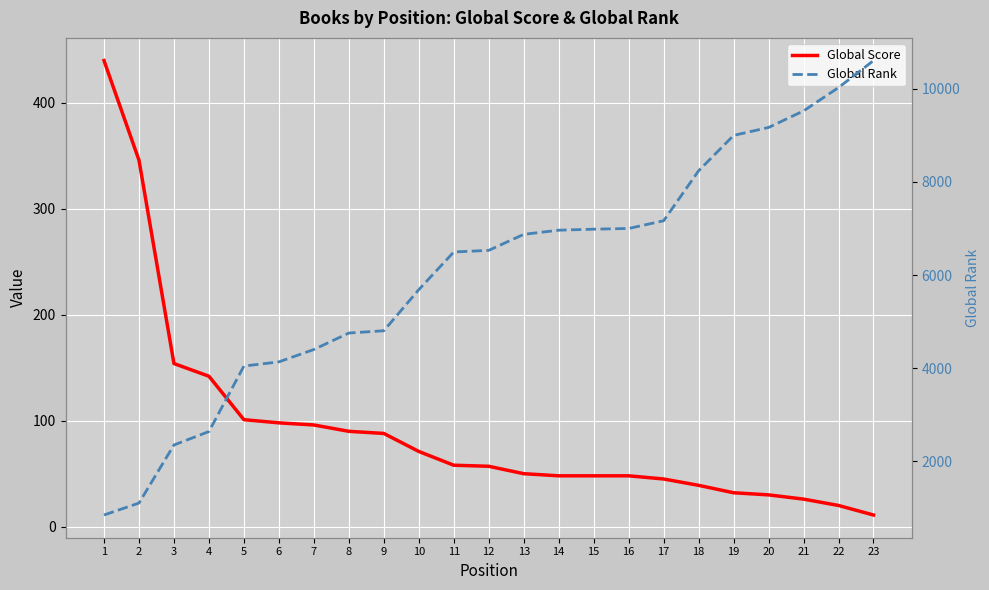

What is the total value across all series at 22?

10049